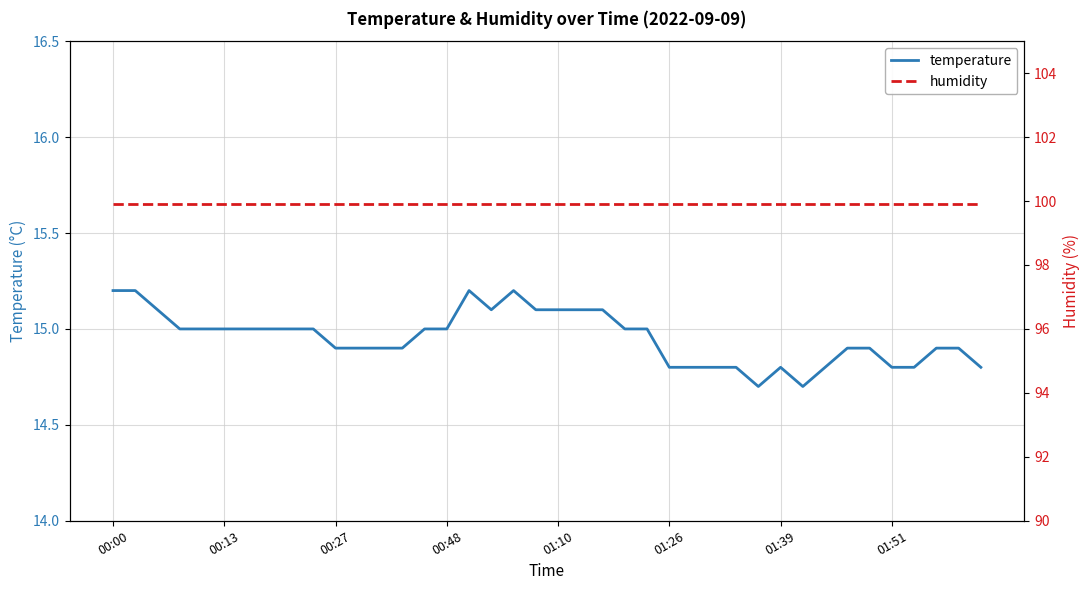

Which category has the lowest value in the humidity series?

00:00